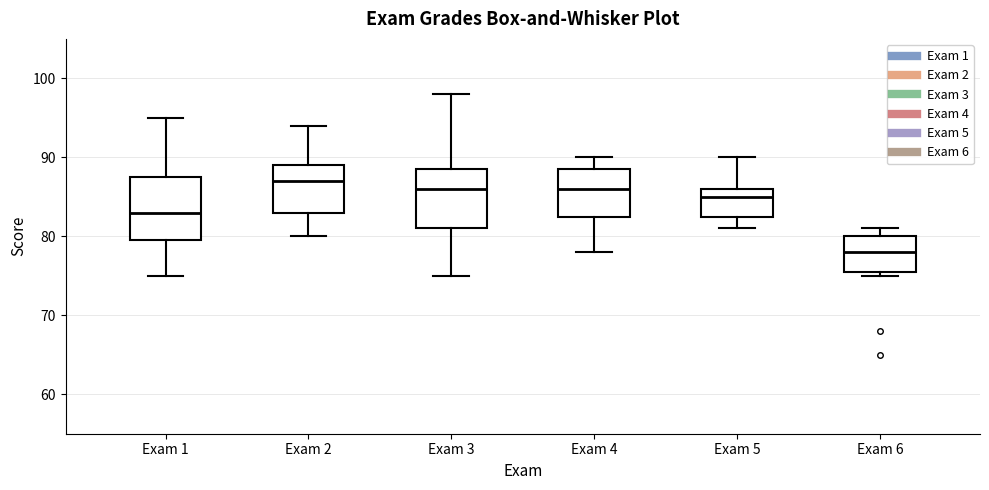

Where does the median line of the box for Exam 4 sit on the y-axis? The values are not printed on the chart, so give them approximately, as read against the axis.

86